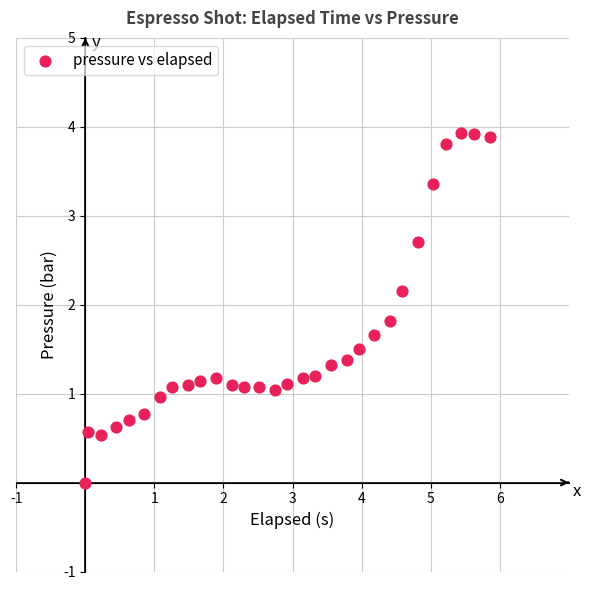

What is the range of Y values (max minus min)?

3.9